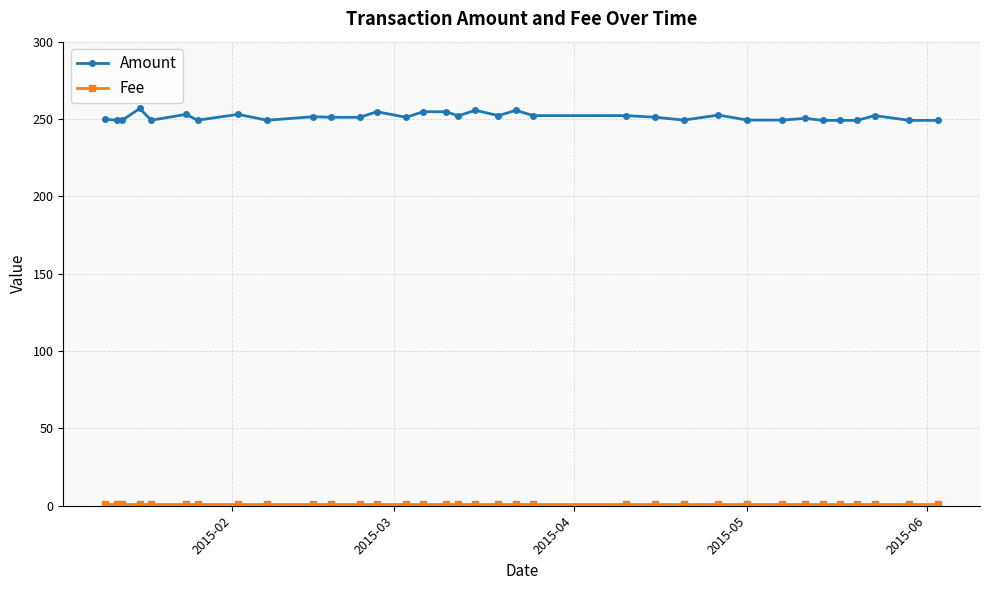

Which series has the widest spread of values?

Amount